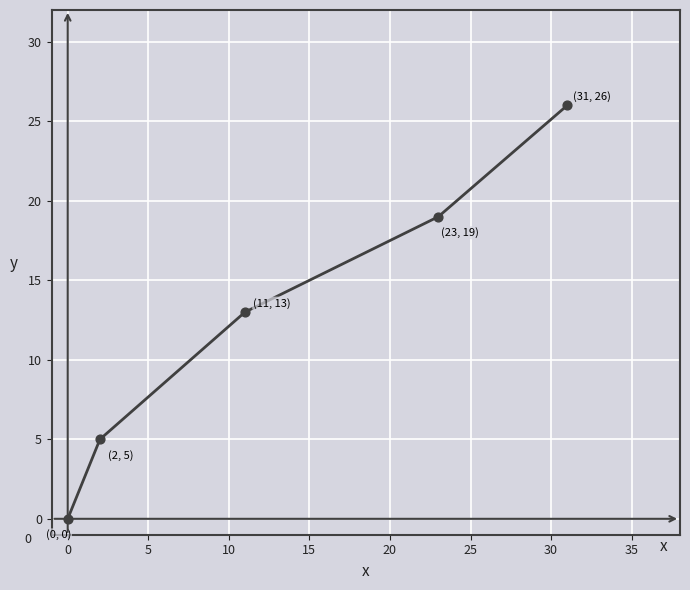

What is the difference between the maximum and minimum values?

26